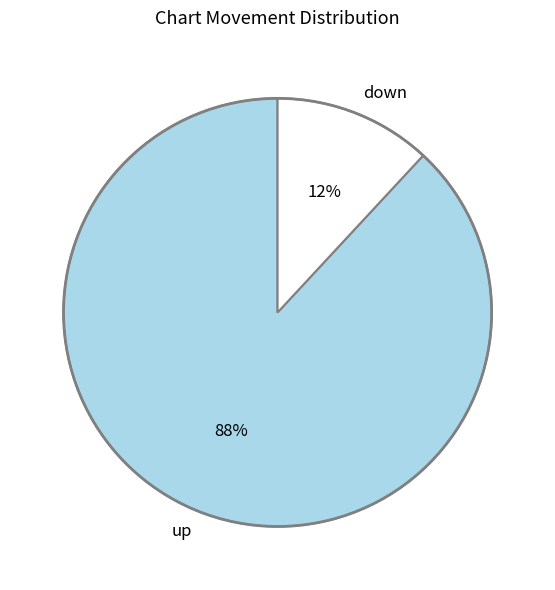

Between up and down, which is larger?

up